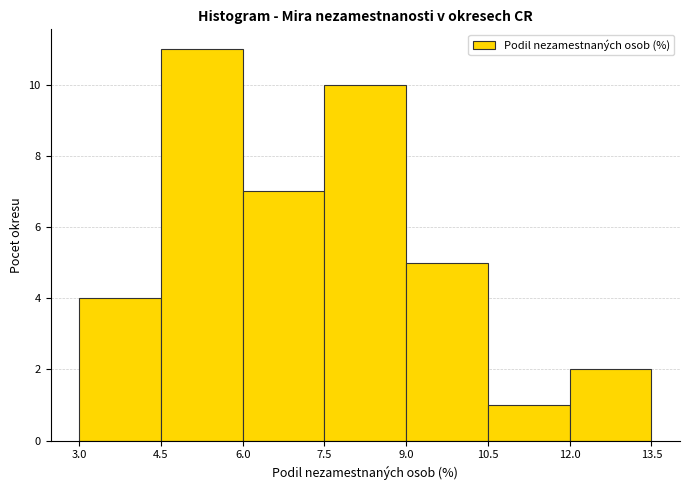

Which range on the x-axis has the tallest bar?

4.5 to 6.0